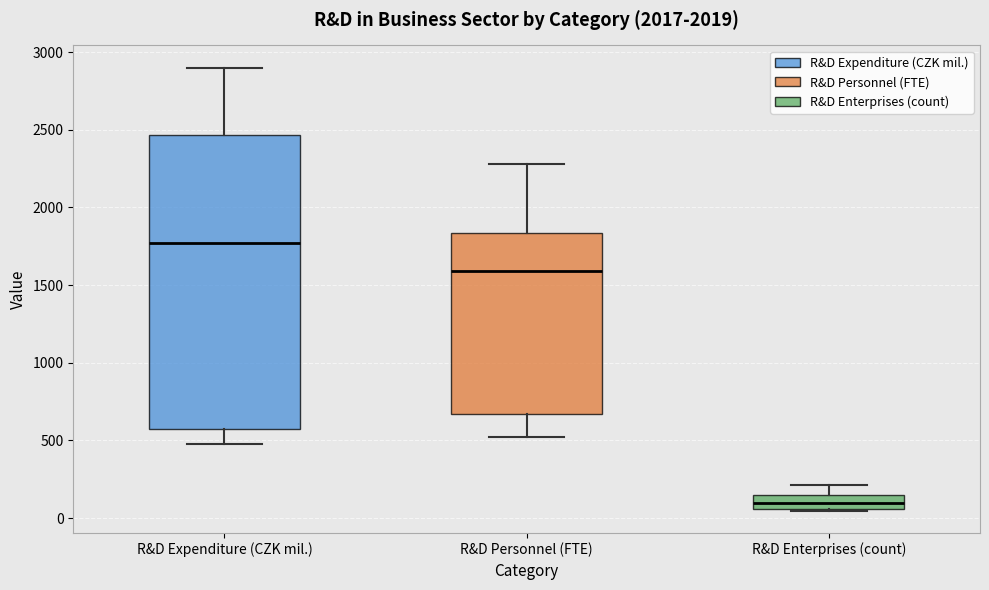

Where is the upper edge of the box for R&D Expenditure (CZK mil.) on the y-axis? The values are not printed on the chart, so give them approximately, as read against the axis.

2450